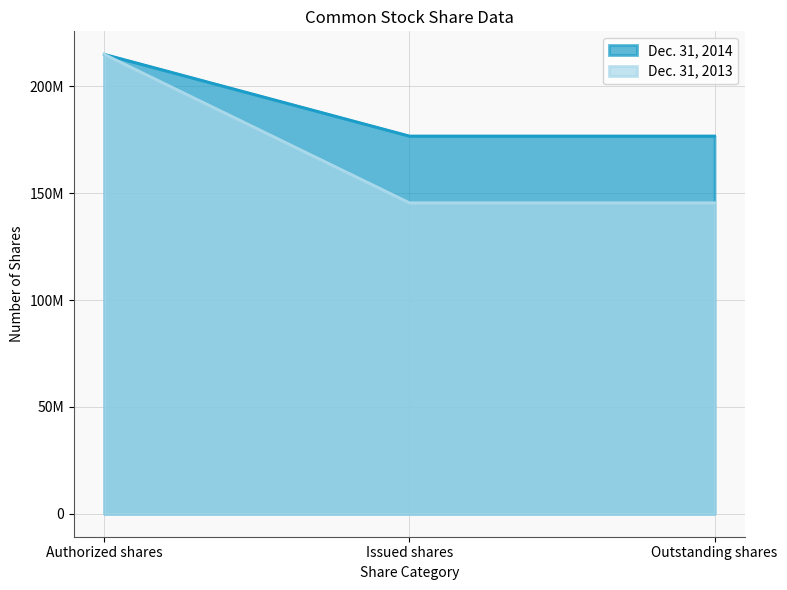

The Dec. 31, 2014 series shows 176761099 at Issued shares. True or false?

True